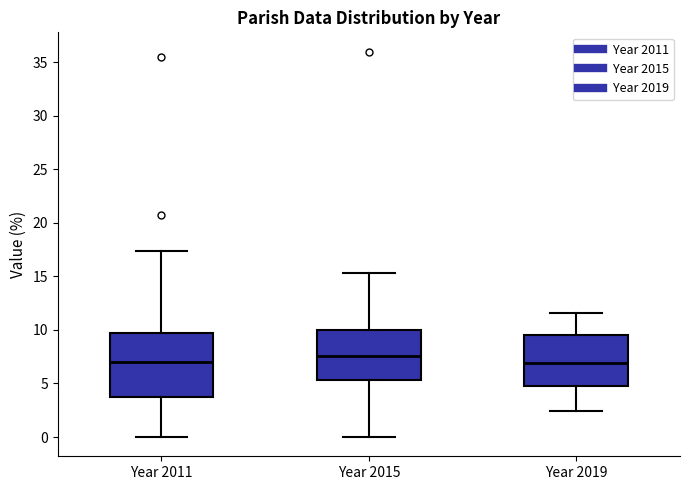

Reading left to right, read every box against the y-axis: the position of its median line, the range the box covers, and the ends of its whiskers. The values are not printed on the chart, so give them approximately, as read against the axis.

Year 2011: median 7.0, box 3.5 to 9.5, whiskers 0.0 to 17.5
Year 2015: median 7.5, box 5.5 to 10.0, whiskers 0.0 to 15.5
Year 2019: median 7.0, box 5.0 to 9.5, whiskers 2.5 to 11.5